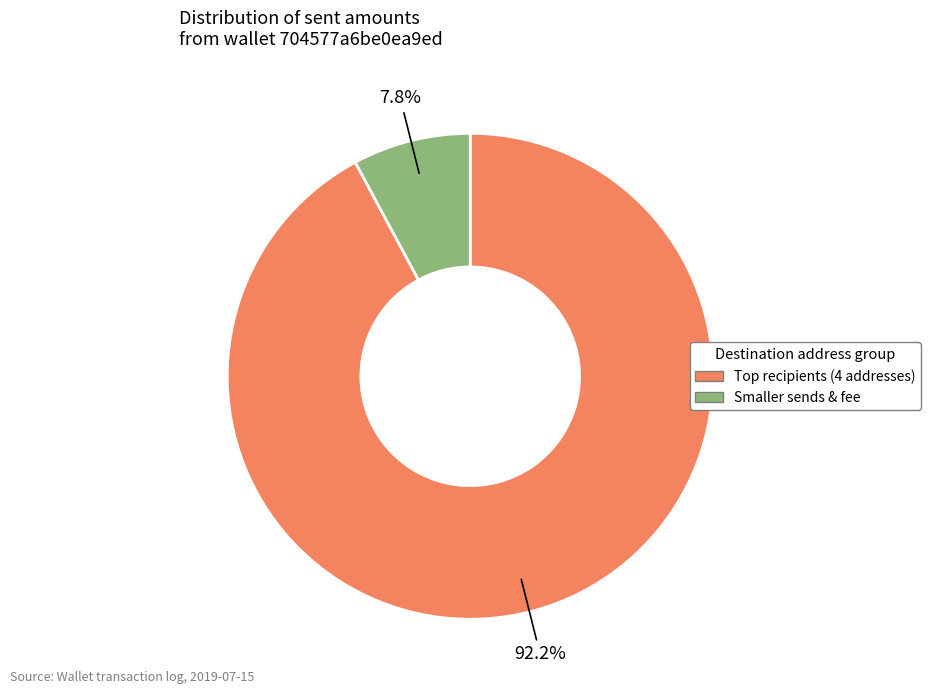

Is there a majority slice in this chart?

Yes